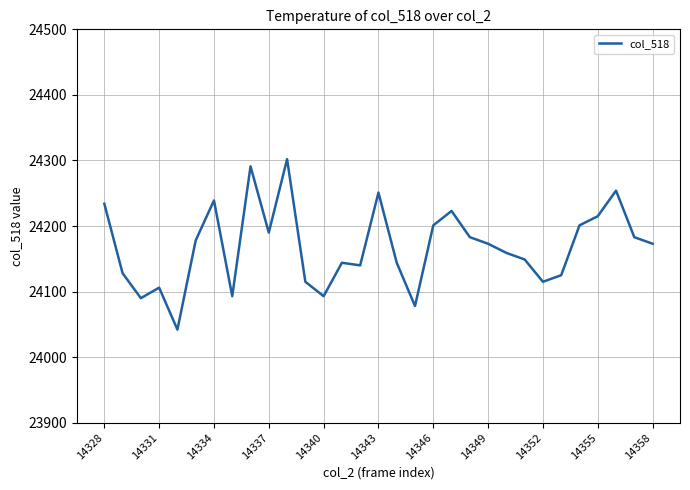

What is the maximum value shown in the chart?

24302